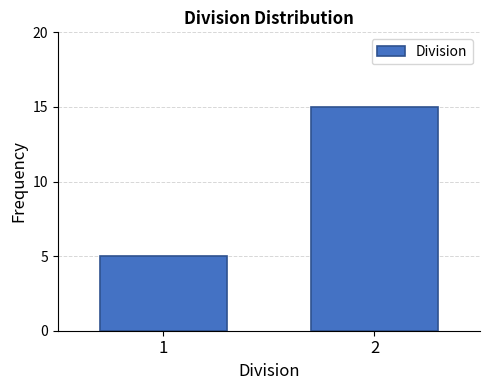

Reading left to right, extract all data points from this chart.

5	15